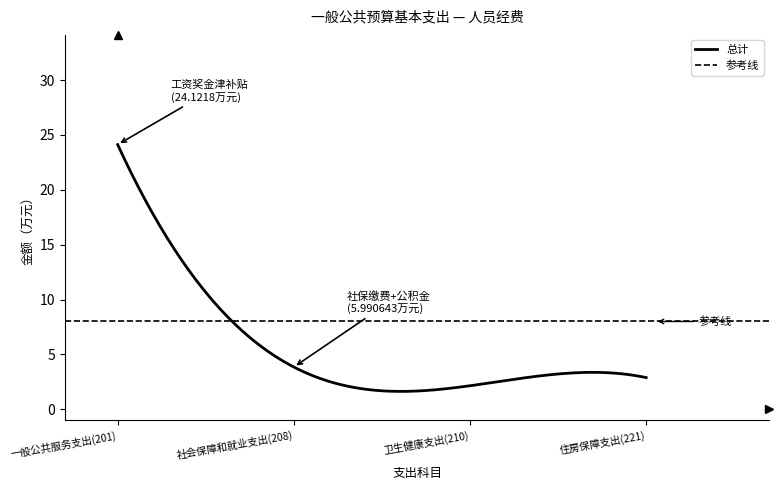

Reading left to right, what are all the values shown in this chart?

一般公共服务支出(201)=24.1	社会保障和就业支出(208)=3.8	卫生健康支出(210)=2.1	住房保障支出(221)=2.9